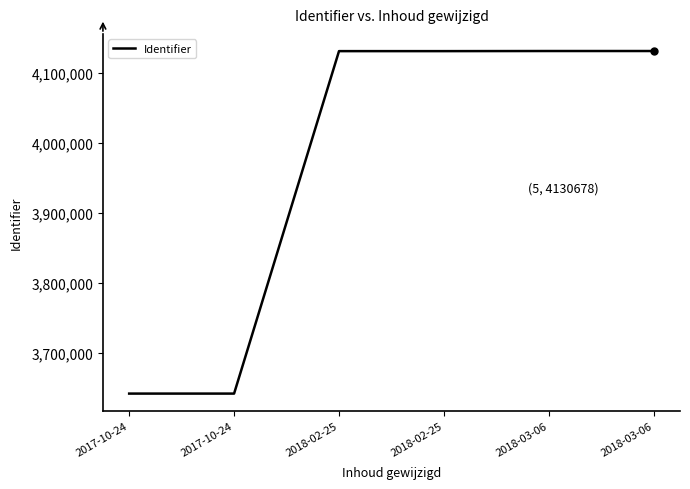

How many lines are shown in the chart?

1